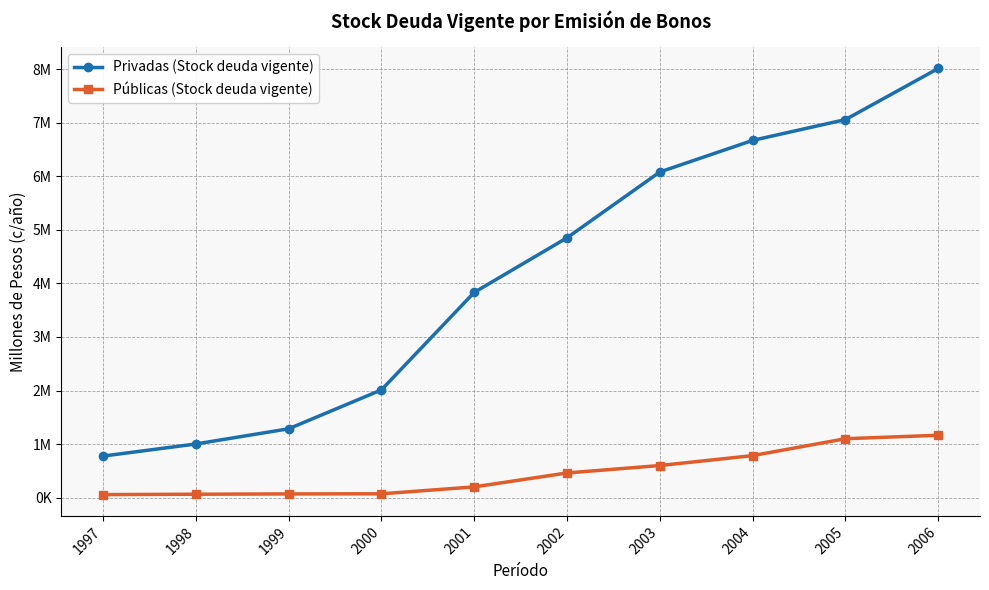

True or false: Públicas (Stock deuda vigente) has more than 0 interior local peaks.

False